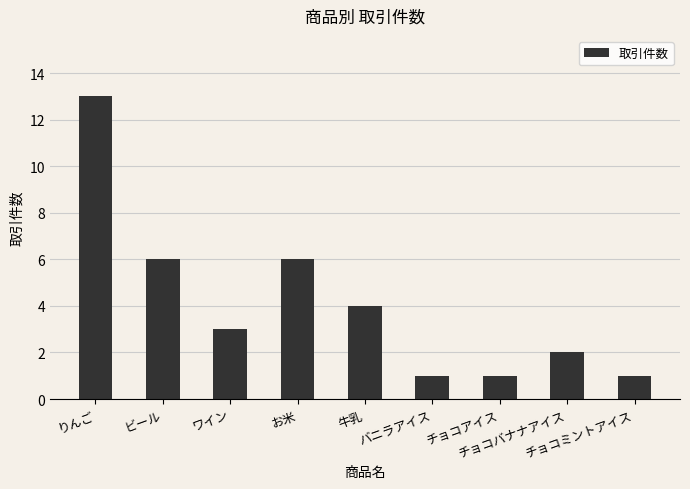

What is the sum of all values?

37